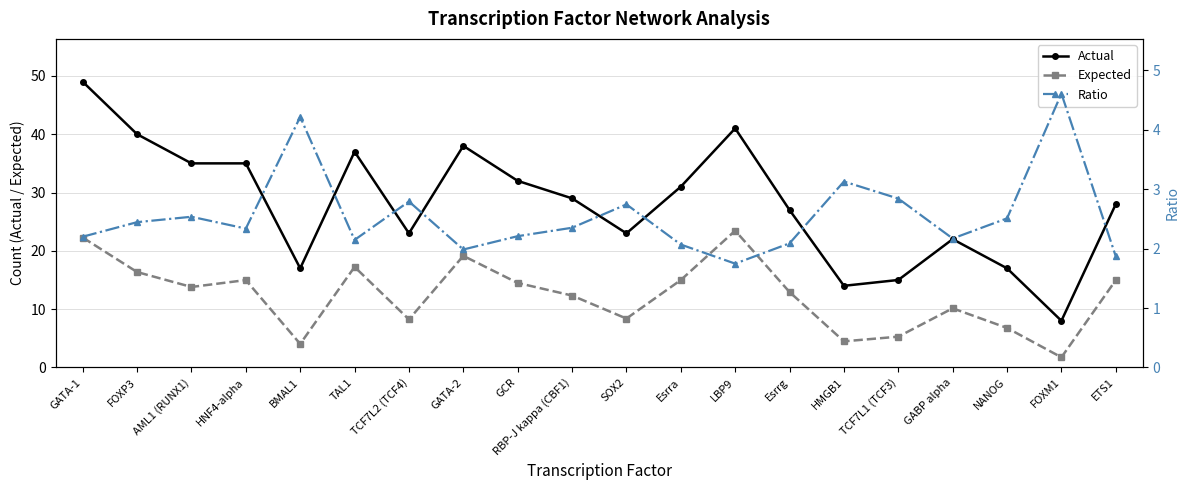

What is the label of the 15th point from the right?

TAL1